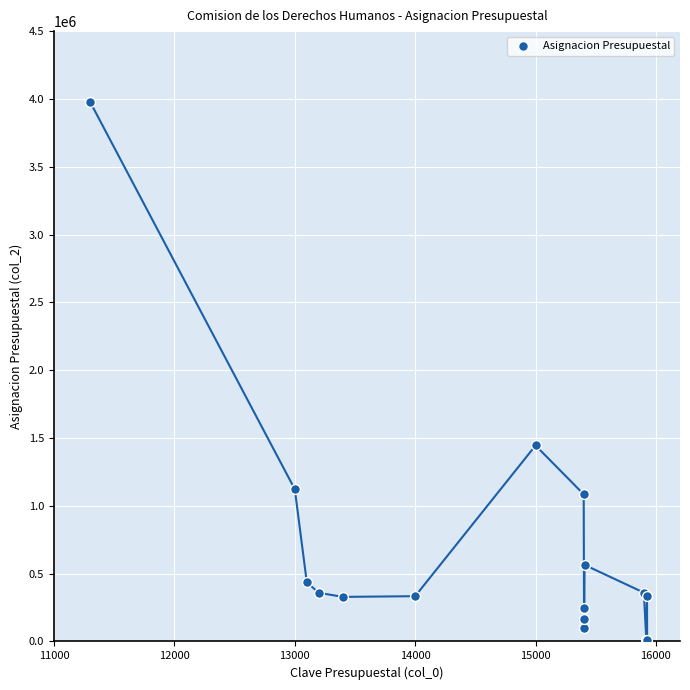

What Y value in the scatter plot is closest to 1993734?

1444919.3